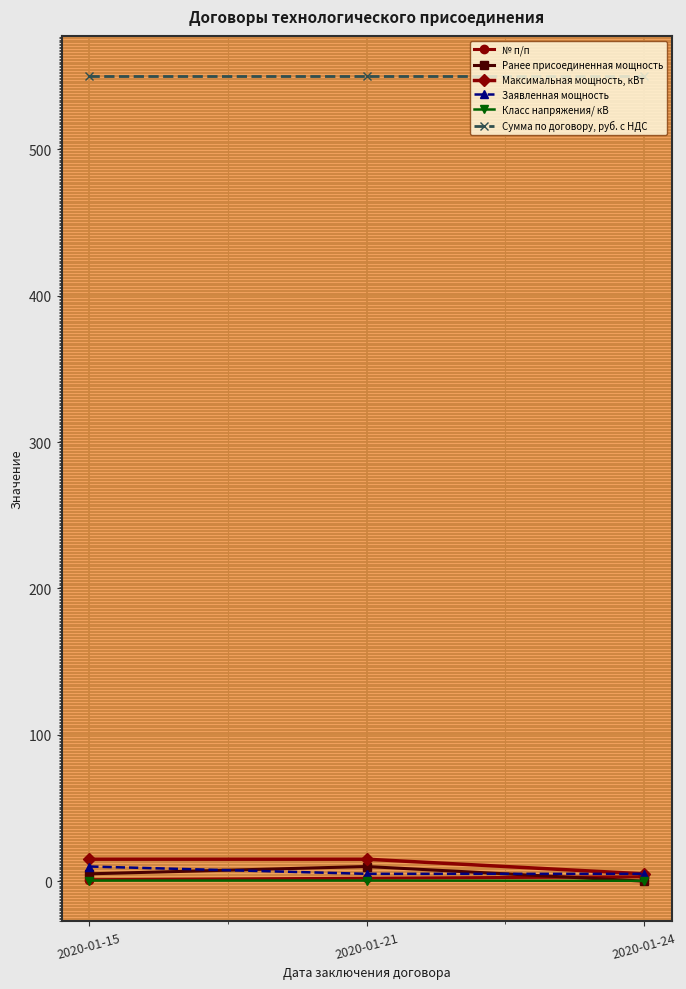

At 2020-01-21, list the series in order from smallest to largest.

Класс напряжения/ кВ, № п/п, Заявленная мощность, Ранее присоединенная мощность, Максимальная мощность, кВт, Сумма по договору, руб. с НДС